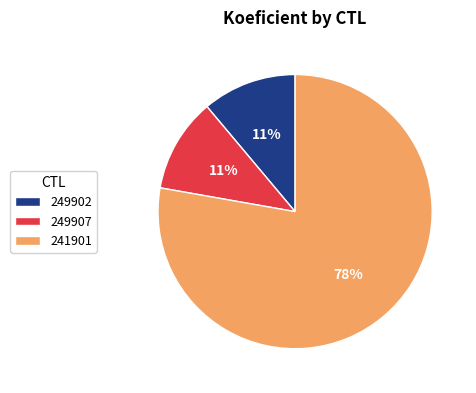

To the nearest percent, what is the difference between the largest and smallest slice percentages?

67%